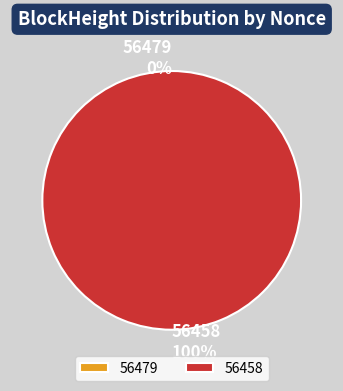

How many slices are in this pie chart?

2